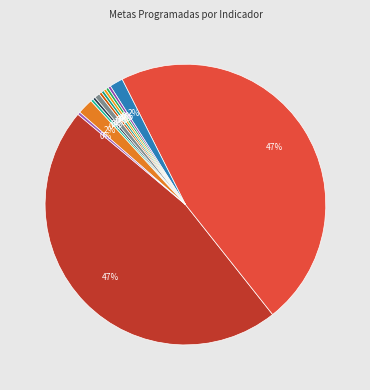

Count the number of slices in the pie.

13